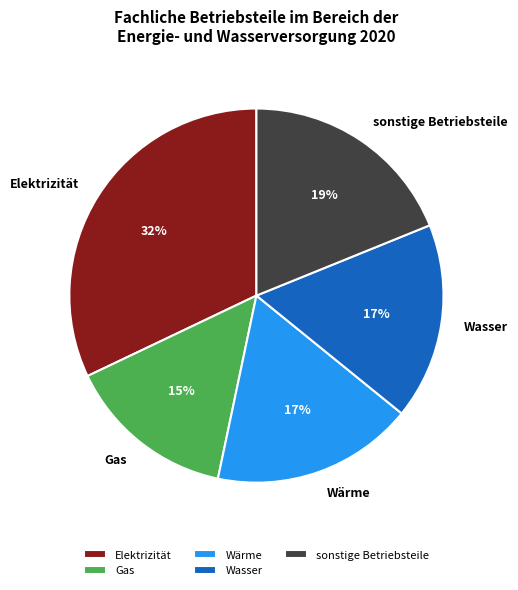

Which category has the smallest portion of the pie?

Gas